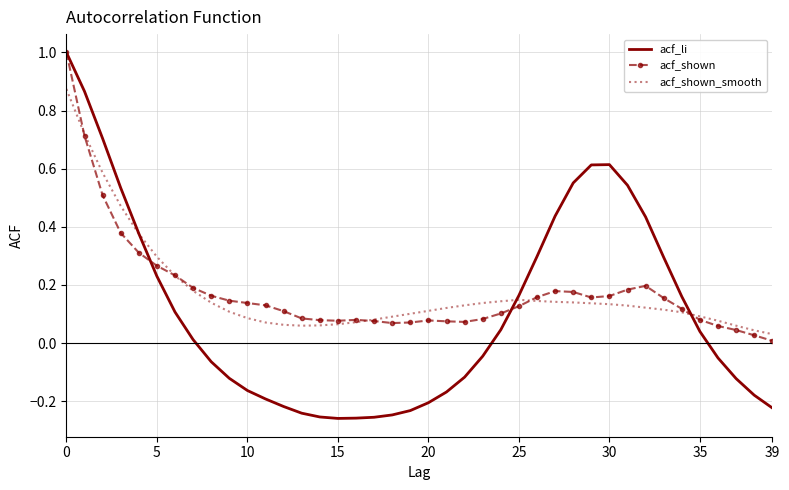

Which series has the largest range (max minus min)?

acf_li